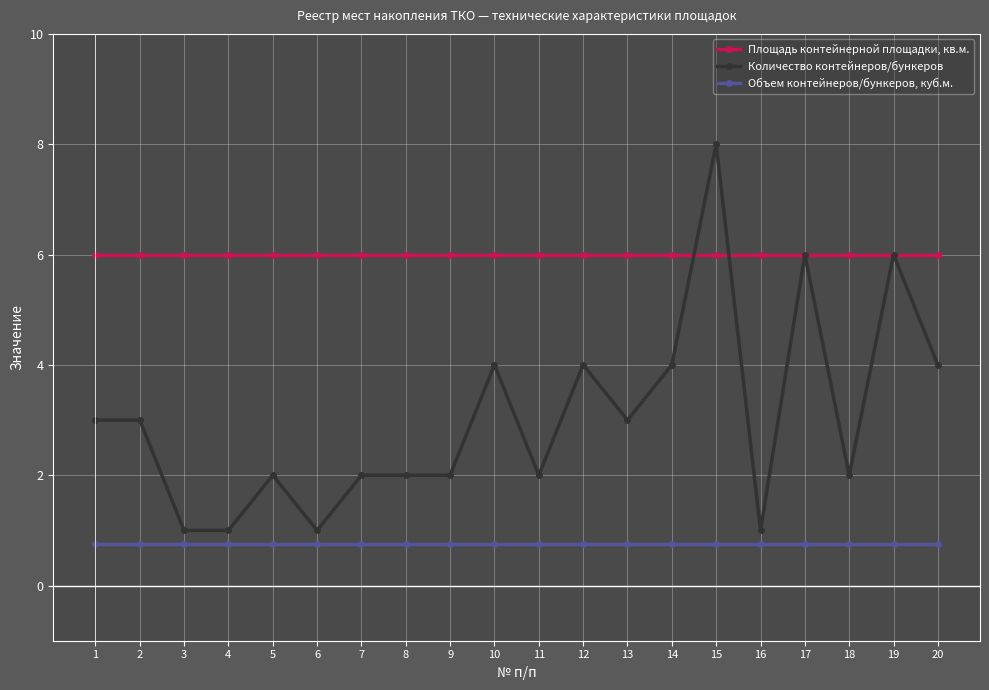

At which label does Количество контейнеров/бункеров reach its peak?

15